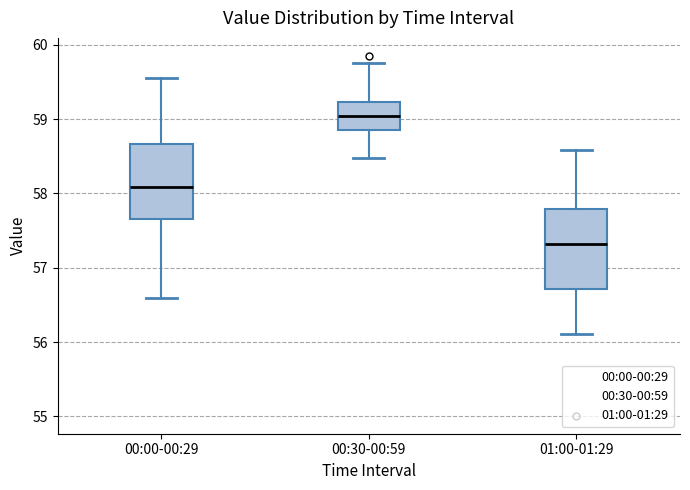

Which box's median line is the lowest?

01:00-01:29